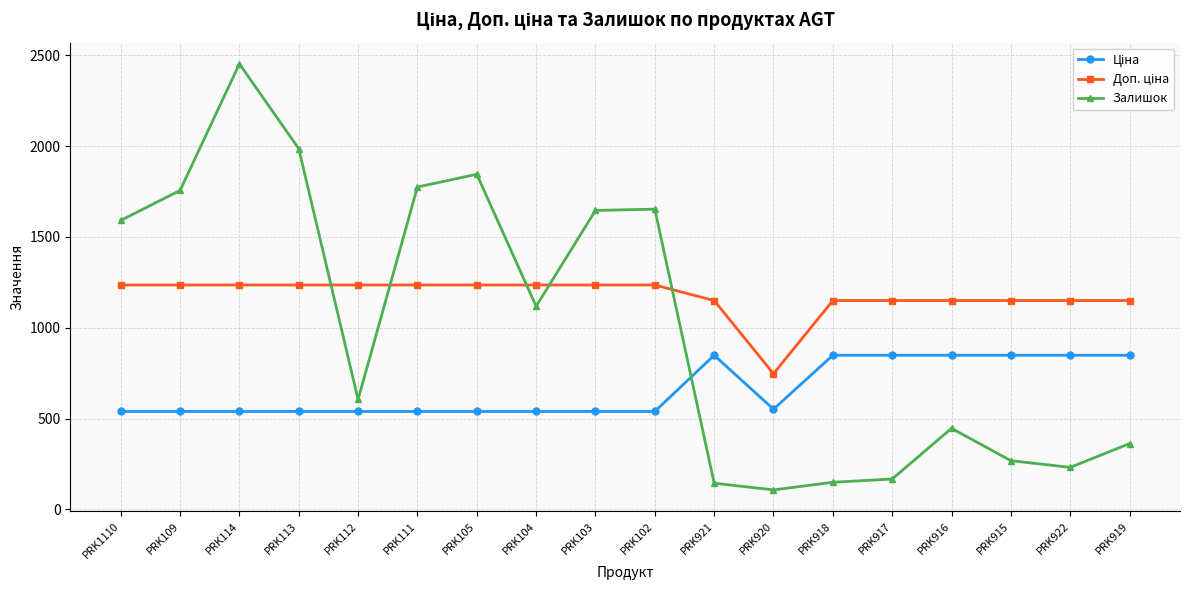

What is the difference between the maximum and minimum values in the Залишок series?

2346.0